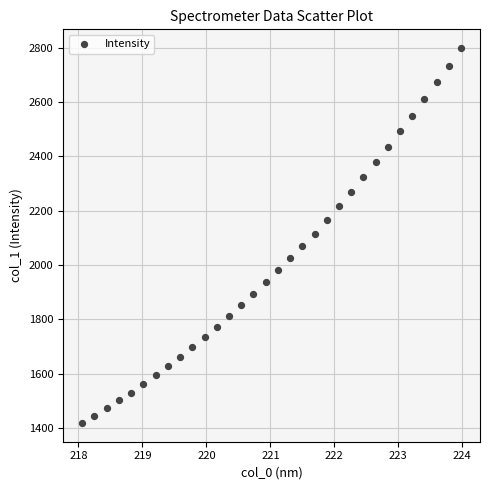

What is the range of Y values (max minus min)?

1380.4